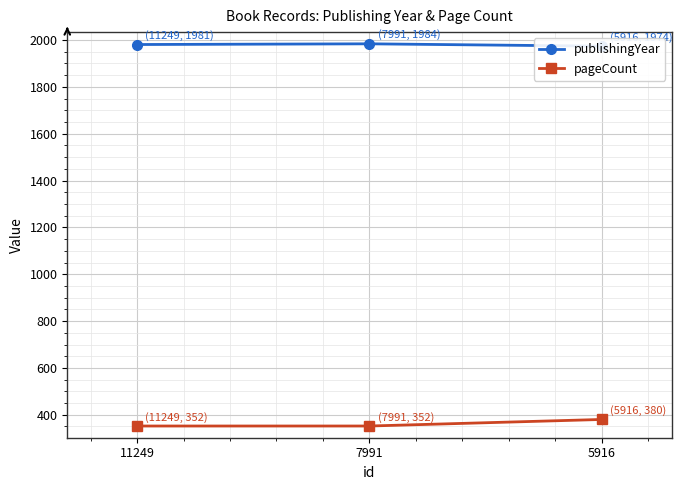

Reading right to left, extract all data points from this chart.

publishingYear: 1974	1984	1981
pageCount: 380	352	352